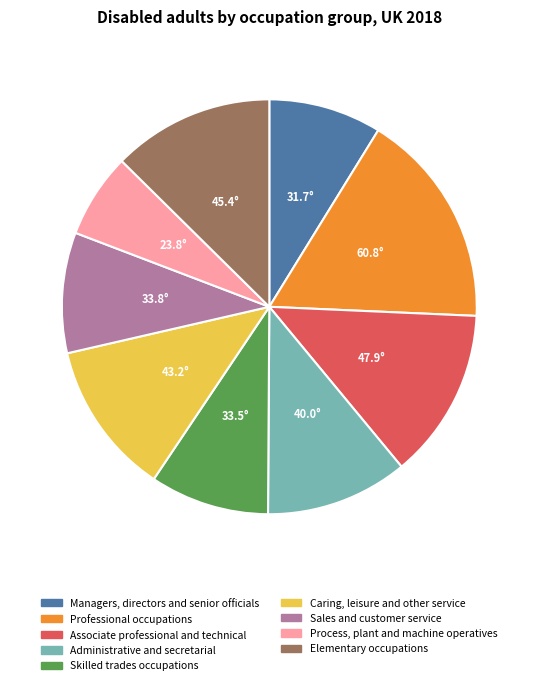

Between Elementary occupations and Sales and customer service, which is larger?

Elementary occupations